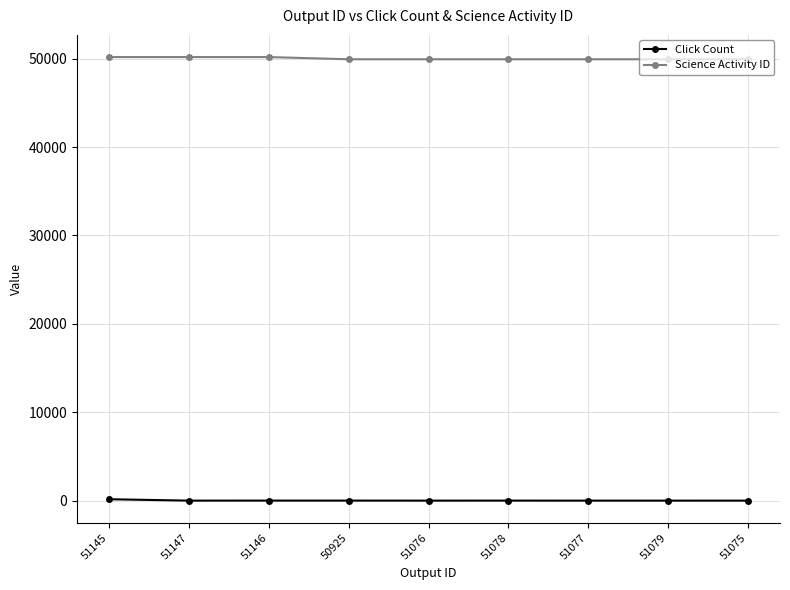

What is the value of the Science Activity ID point at the 9th from the left?

49923